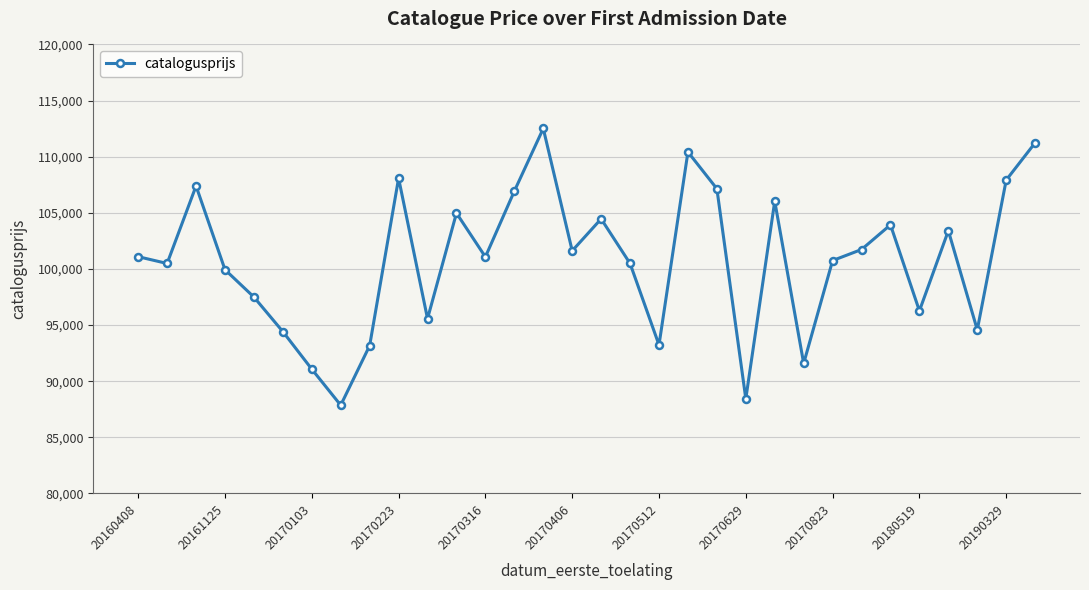

What is the greatest value displayed?

112511